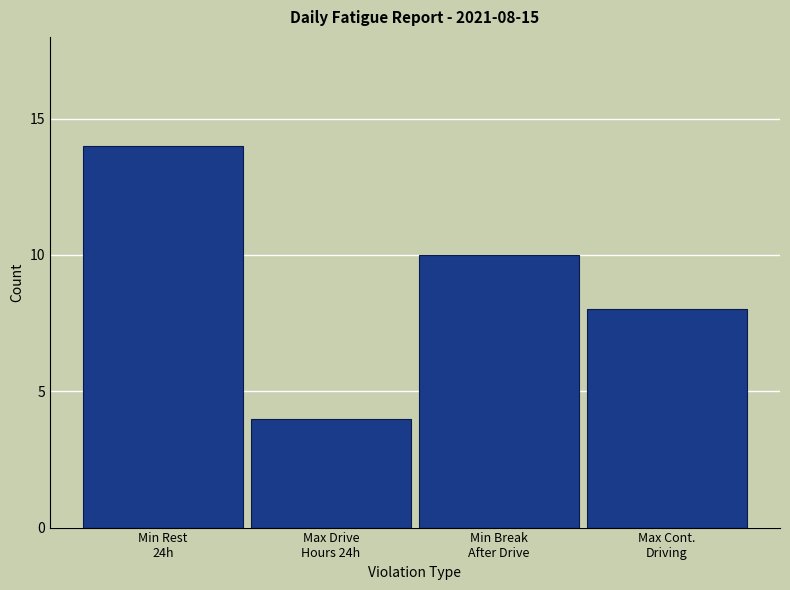

Reading right to left, what are all the values shown in this chart?

8	10	4	14